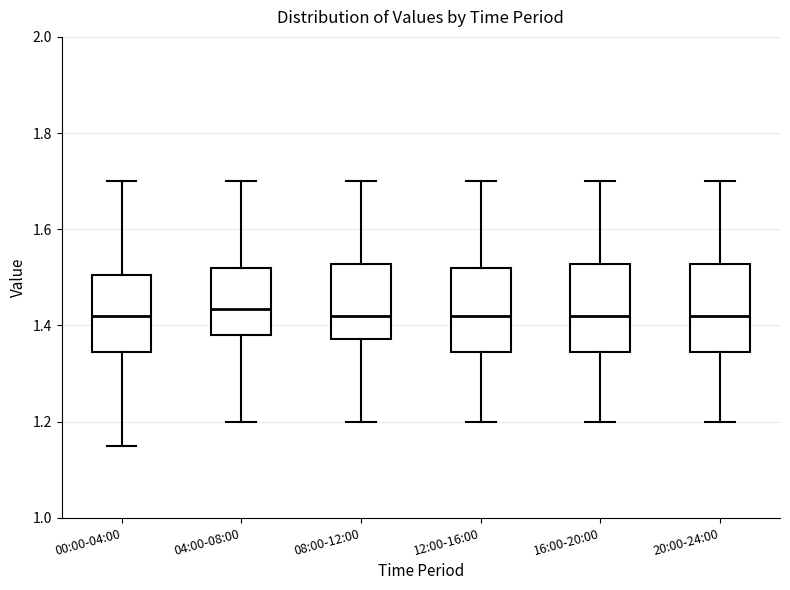

Where does the upper whisker of the box for 04:00-08:00 end on the y-axis? The values are not printed on the chart, so give them approximately, as read against the axis.

1.70